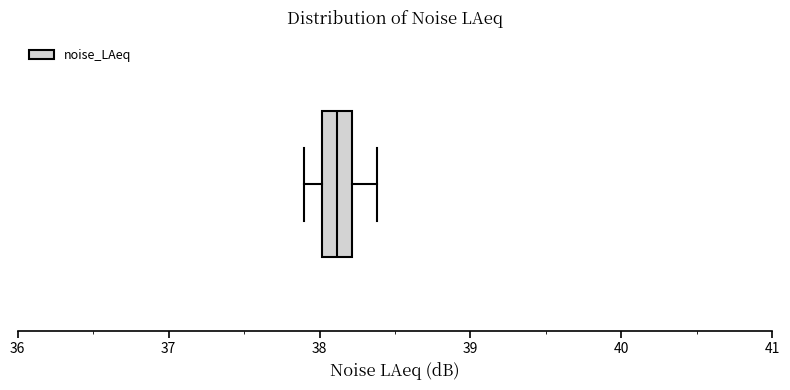

Read this box plot against the x-axis: the position of the median line, the range covered by the box, and the ends of both whiskers. The values are not printed on the chart, so give them approximately, as read against the axis.

median 38.1, box 38.0 to 38.2, whiskers 37.9 to 38.4